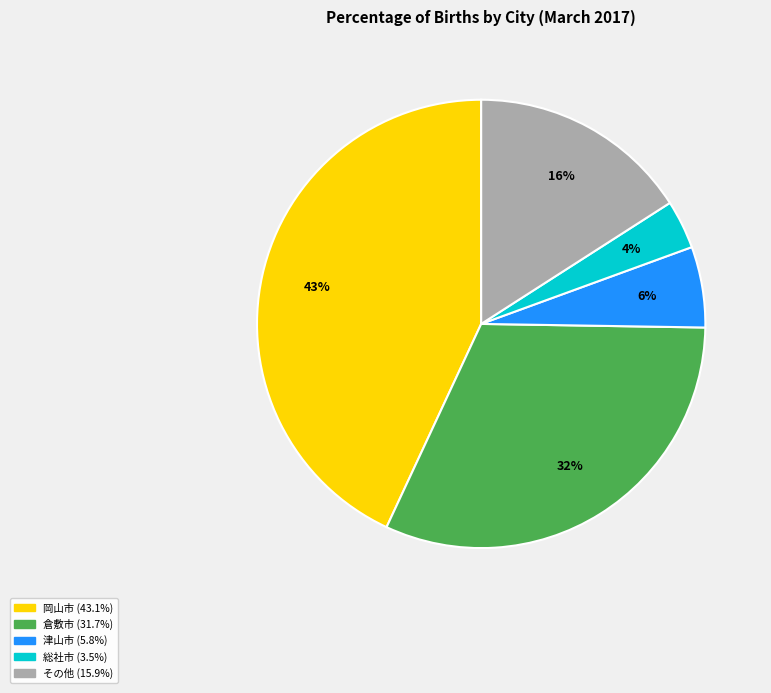

To the nearest percent, what is the average slice percentage?

20%